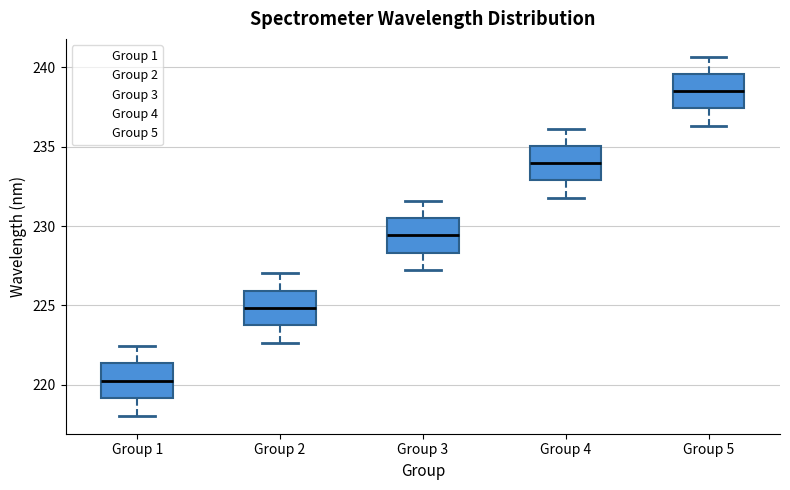

Reading left to right, read every box against the y-axis: the position of its median line, the range the box covers, and the ends of its whiskers. The values are not printed on the chart, so give them approximately, as read against the axis.

Group 1: median 220.5, box 219.0 to 221.5, whiskers 218.0 to 222.5
Group 2: median 225.0, box 223.5 to 226.0, whiskers 222.5 to 227.0
Group 3: median 229.5, box 228.5 to 230.5, whiskers 227.0 to 231.5
Group 4: median 234.0, box 233.0 to 235.0, whiskers 232.0 to 236.0
Group 5: median 238.5, box 237.5 to 239.5, whiskers 236.5 to 240.5